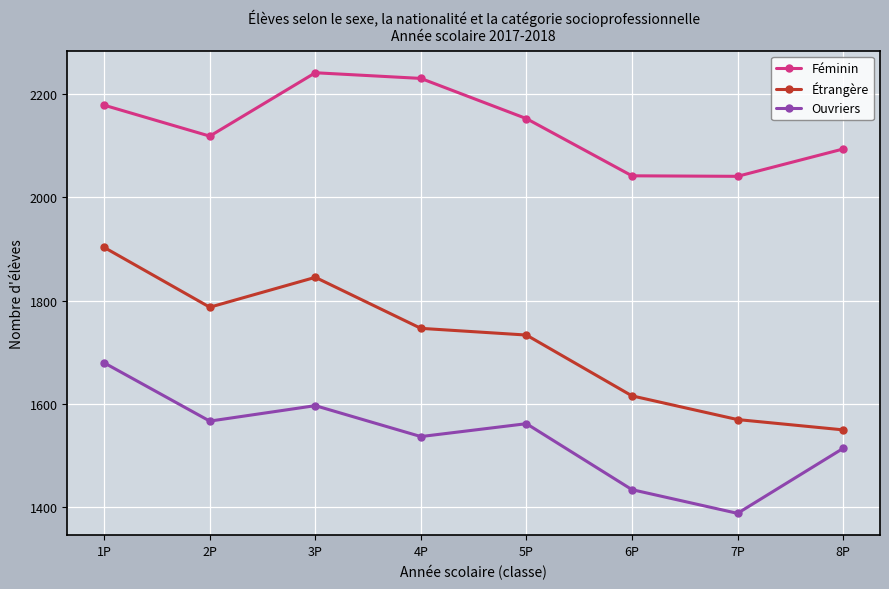

List the series in order of their peak value, lowest first.

Ouvriers, Étrangère, Féminin